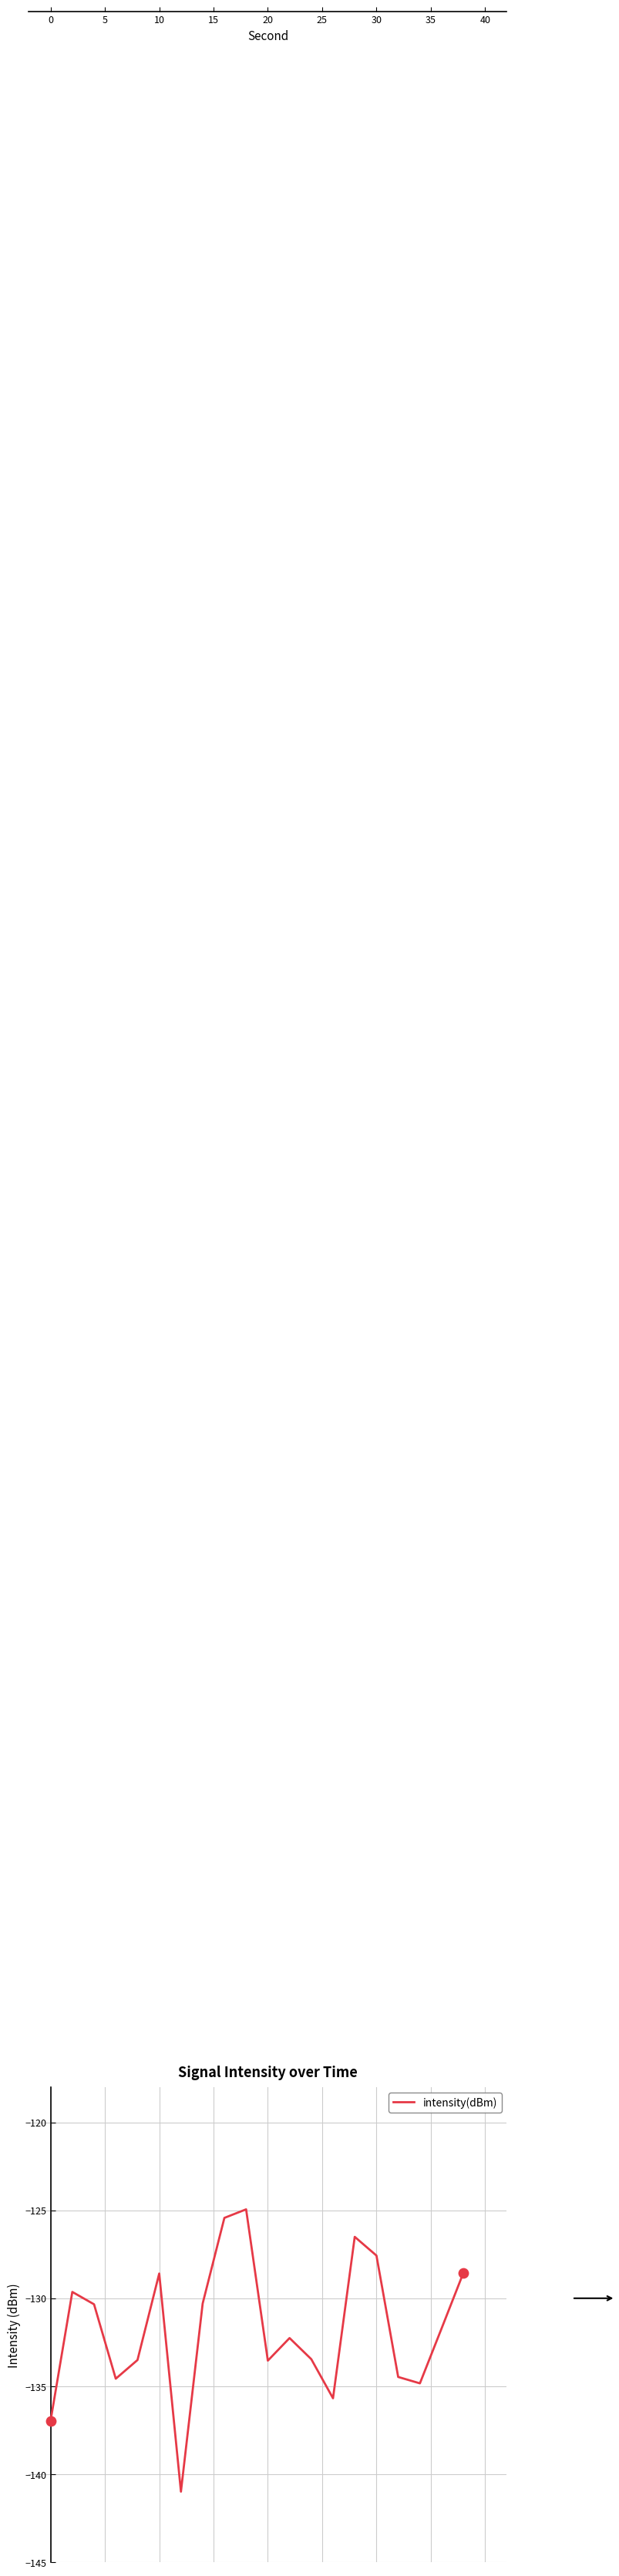

What is the maximum value shown in the chart?

-124.9